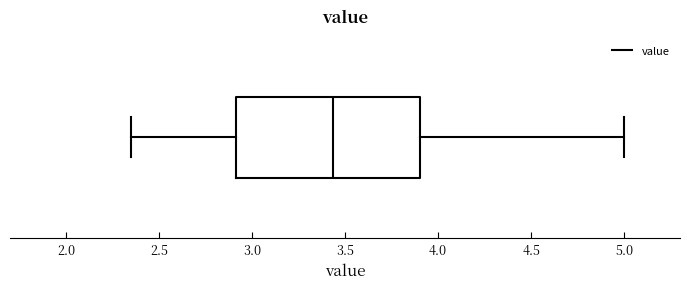

Read this box plot against the x-axis: the position of the median line, the range covered by the box, and the ends of both whiskers. The values are not printed on the chart, so give them approximately, as read against the axis.

median 3.45, box 2.90 to 3.90, whiskers 2.35 to 5.00